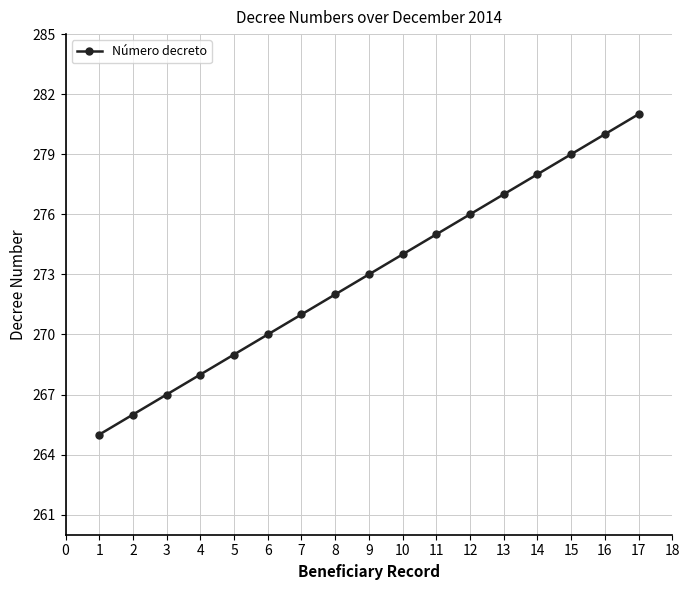

What is the ratio of the value at 2 to the value at 9?

1.0